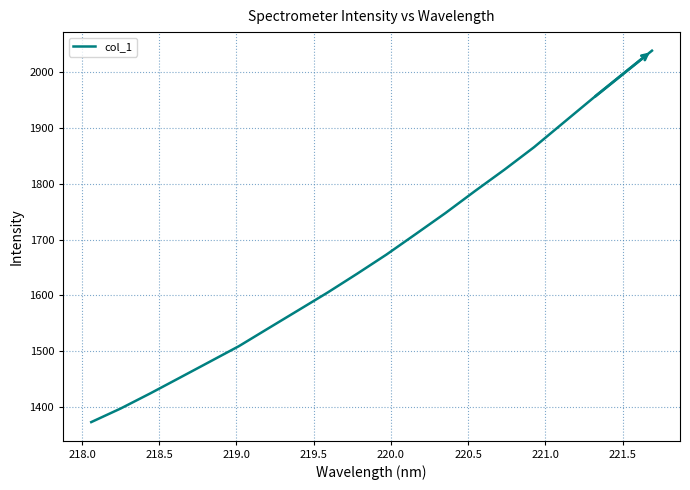

What is the difference between the maximum and minimum values?

664.9